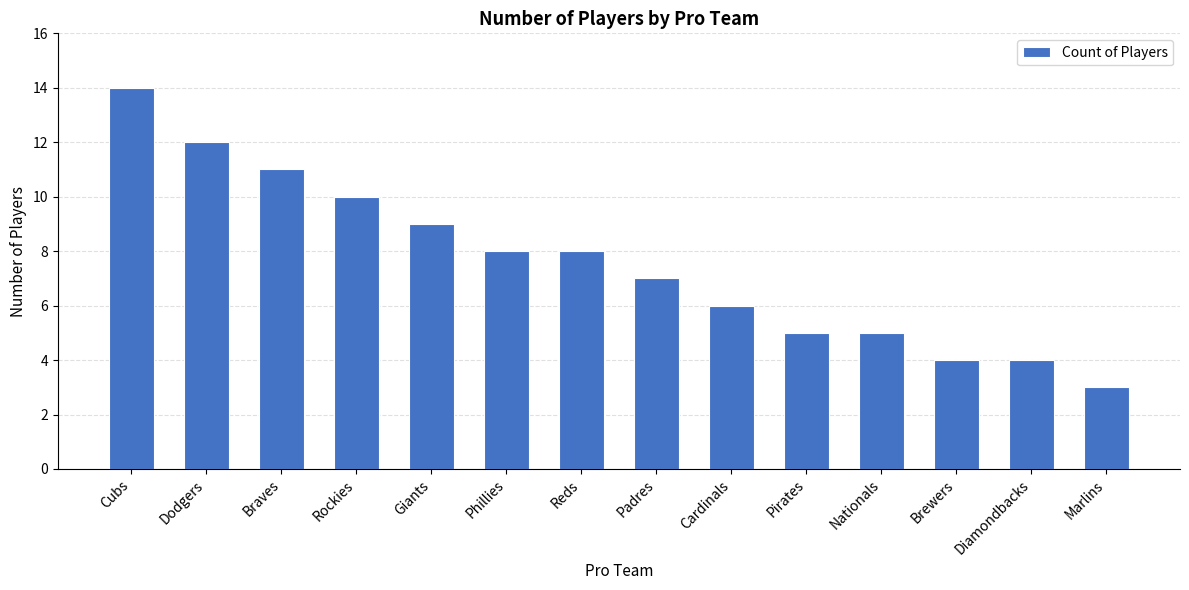

What is the average value?

8